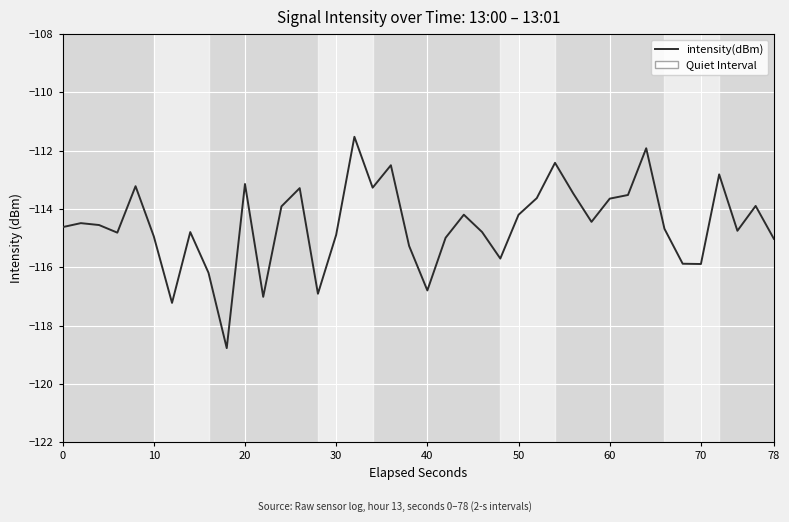

What is the maximum value shown in the chart?

-111.5